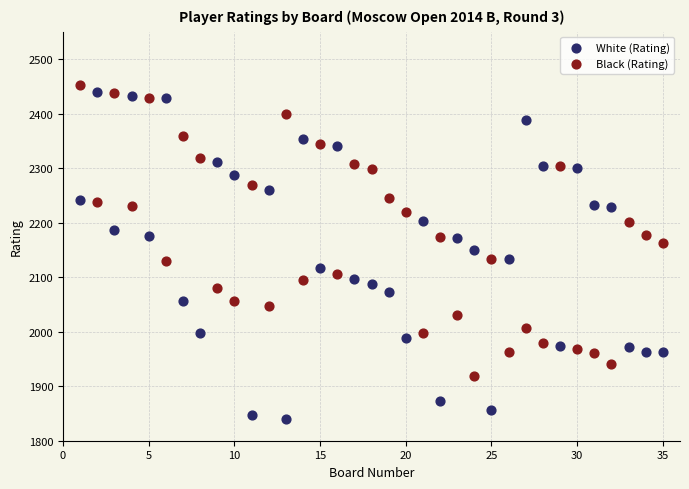

Which series reaches the minimum Y coordinate?

White (Rating)